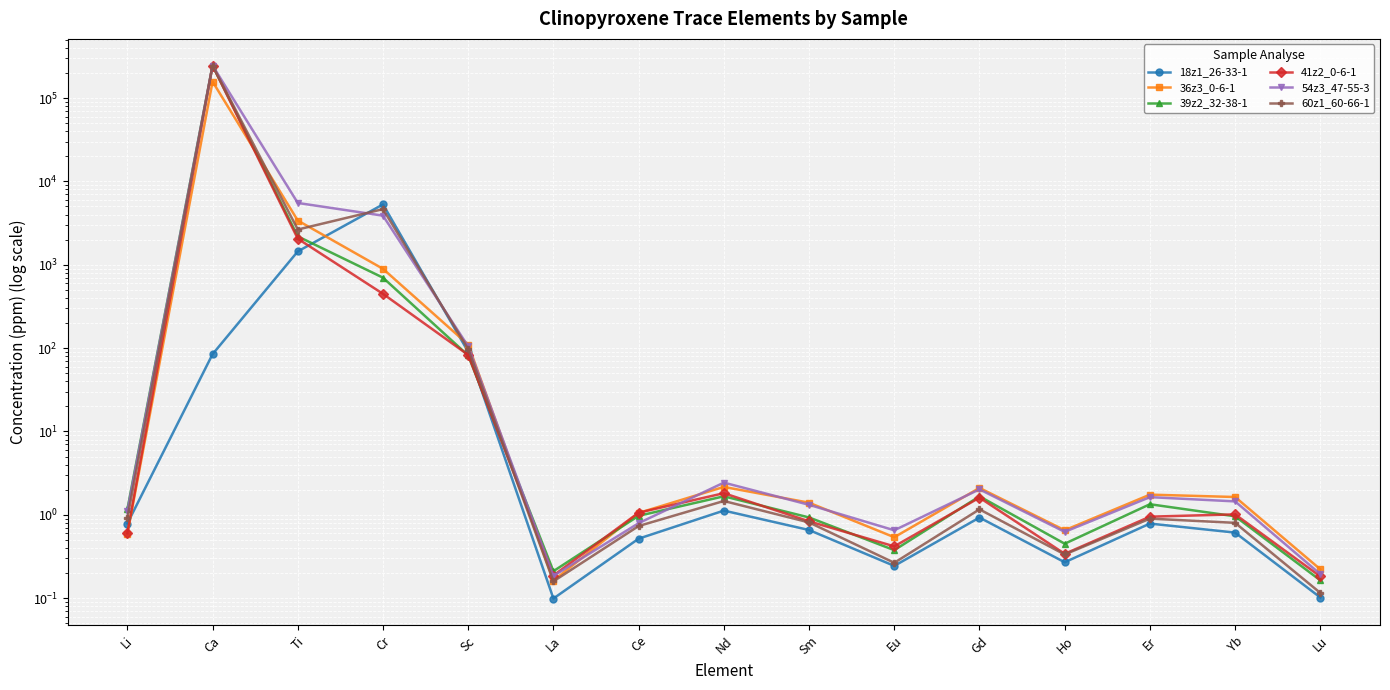

Which series has the largest range (max minus min)?

60z1_60-66-1